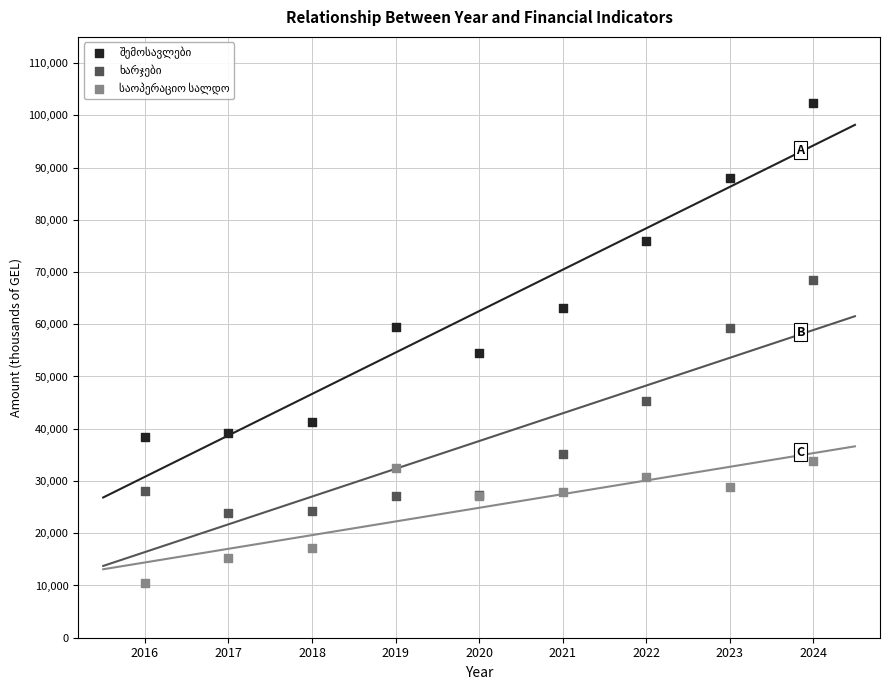

What is the X range (max minus min) for the scatter plot?

8.0